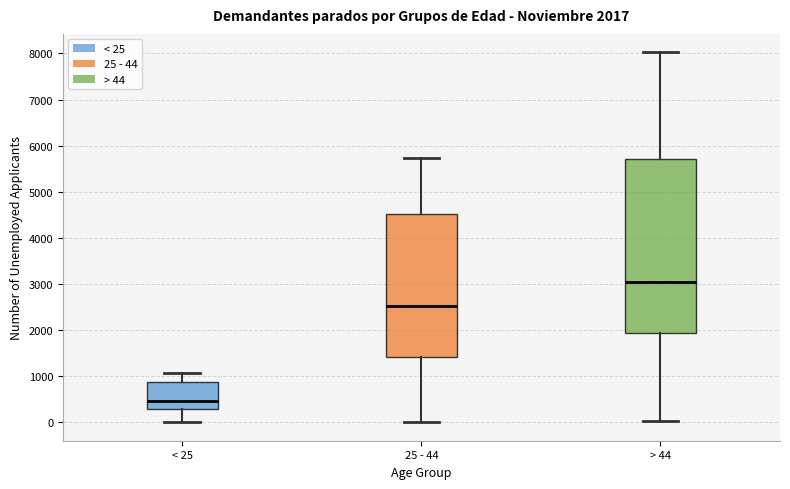

Which box's median line is the lowest?

< 25